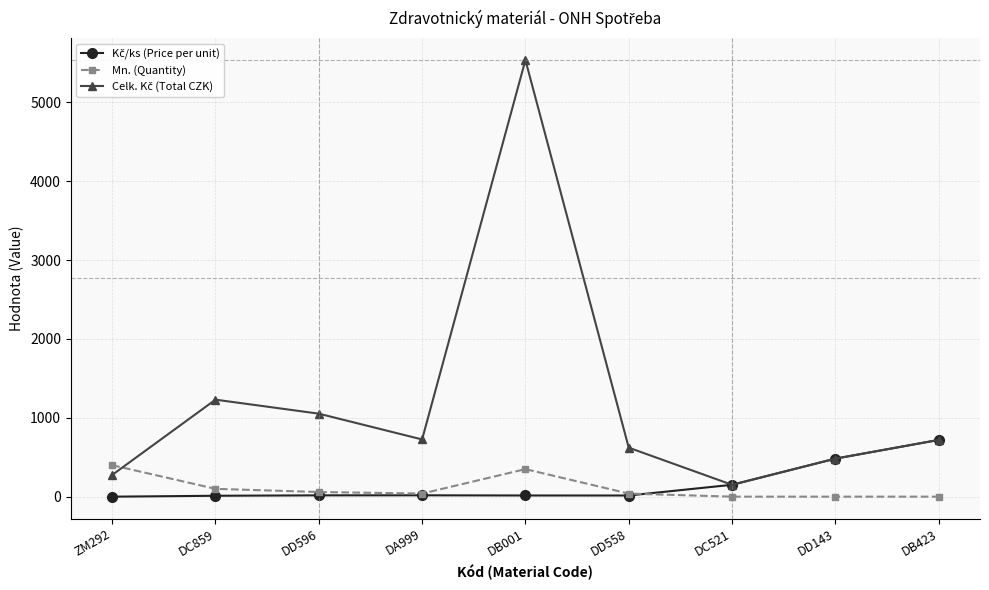

Is this an area chart (filled region under the line)?

No